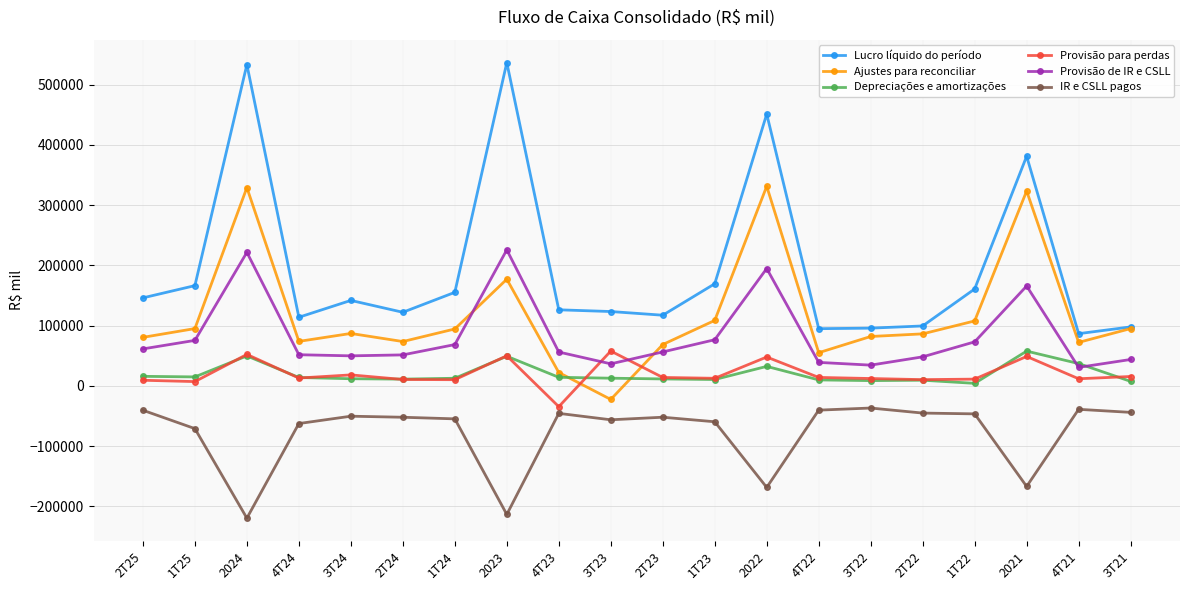

Is it true that Ajustes para reconciliar equals 36631 at 2T22?

False